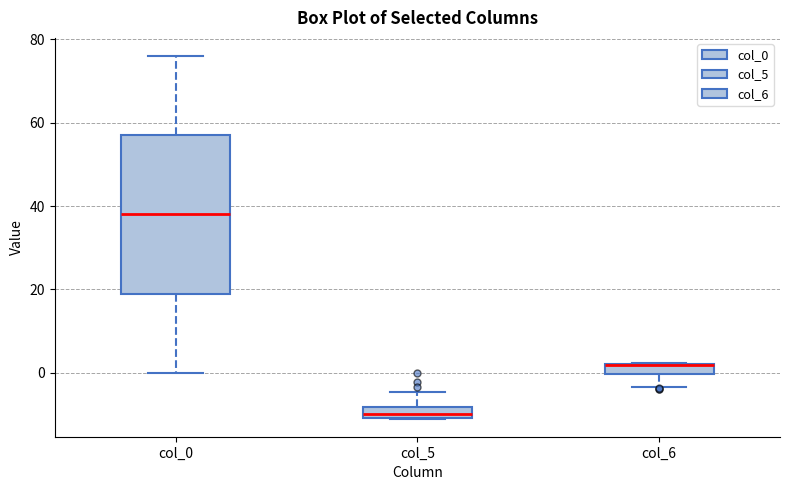

Comparing the boxes themselves (not the whiskers), which one is the tallest?

col_0